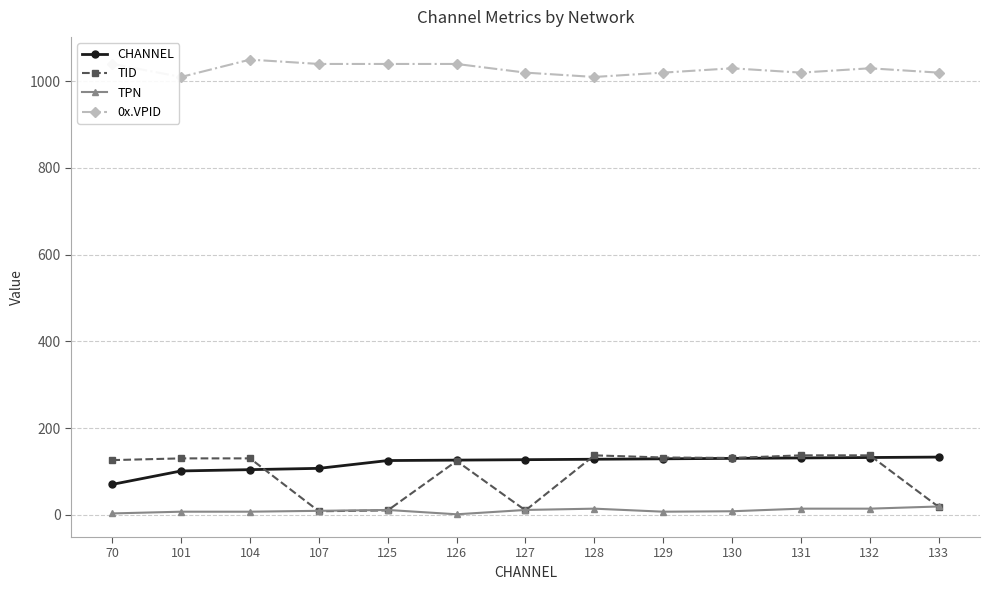

How many series are shown in this chart?

4